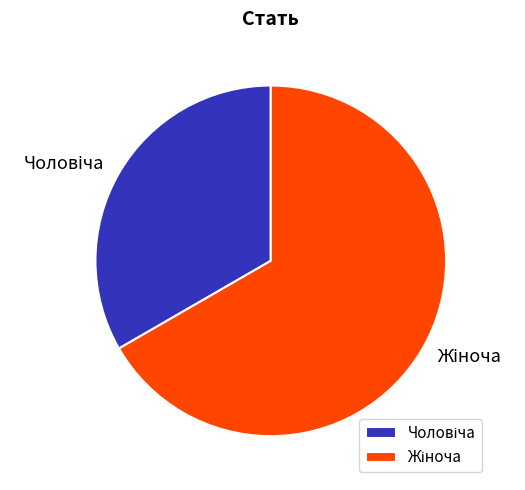

What is the total percentage of Чоловіча and Жіноча?

100.0%